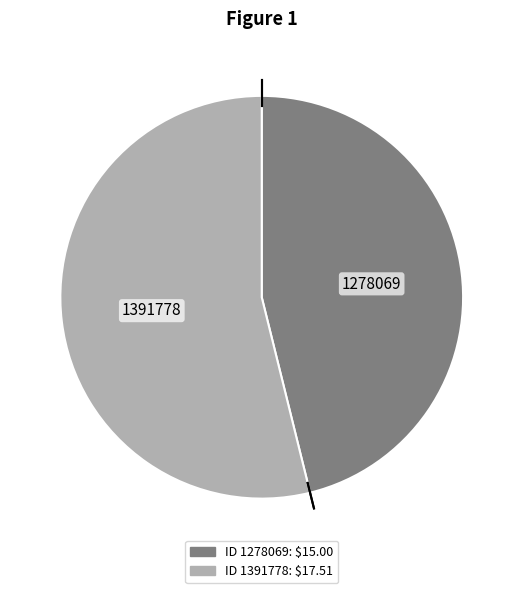

Is there a majority slice in this chart?

Yes